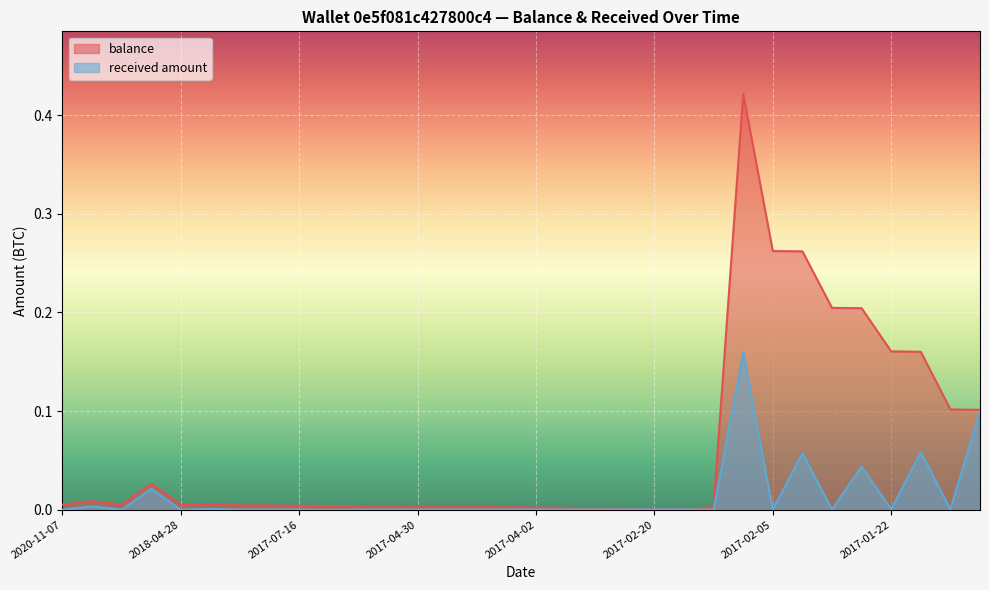

Reading left to right, list all the values displayed in this chart.

balance: 2020-11-07=0.0	2019-03-23=0.0	2018-12-28=0.0	2018-09-22=0.0	2018-04-28=0.0	2017-12-05=0.0	2017-12-03=0.0	2017-09-03=0.0	2017-07-16=0.0	2017-07-10=0.0	2017-06-11=0.0	2017-05-14=0.0	2017-04-30=0.0	2017-04-23=0.0	2017-04-16=0.0	2017-04-09=0.0	2017-04-02=0.0	2017-03-26=0.0	2017-03-05=0.0	2017-02-26=0.0	2017-02-20=0.0	2017-02-12=0.0	2017-02-07=0.0	2017-02-06=0.4	2017-02-05=0.3	2017-01-30=0.3	2017-01-29=0.2	2017-01-23=0.2	2017-01-22=0.2	2017-01-17=0.2	2017-01-15=0.1	2017-01-09=0.1
received amount: 2020-11-07=0.0	2019-03-23=0.0	2018-12-28=0.0	2018-09-22=0.0	2018-04-28=0.0	2017-12-05=0.0	2017-12-03=0.0	2017-09-03=0.0	2017-07-16=0.0	2017-07-10=0.0	2017-06-11=0.0	2017-05-14=0.0	2017-04-30=0.0	2017-04-23=0.0	2017-04-16=0.0	2017-04-09=0.0	2017-04-02=0.0	2017-03-26=0.0	2017-03-05=0.0	2017-02-26=0.0	2017-02-20=0.0	2017-02-12=0.0	2017-02-07=0.0	2017-02-06=0.2	2017-02-05=0.0	2017-01-30=0.1	2017-01-29=0.0	2017-01-23=0.0	2017-01-22=0.0	2017-01-17=0.1	2017-01-15=0.0	2017-01-09=0.1